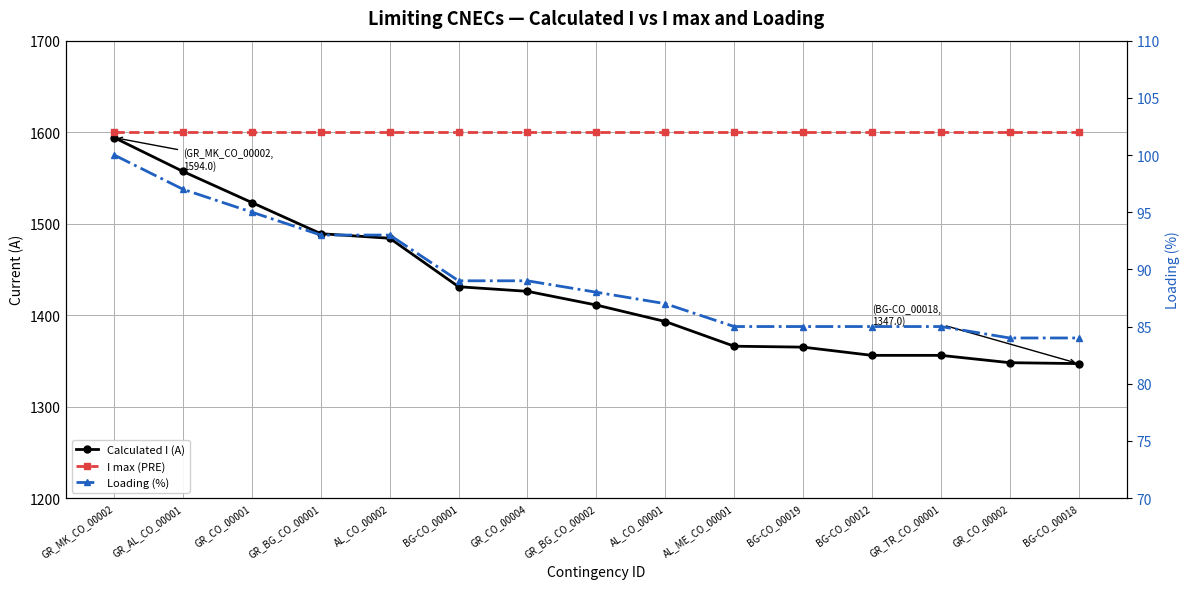

Is the value of Loading (%) at GR_BG_CO_00001 greater than the value of I max (PRE) at GR_BG_CO_00002?

No